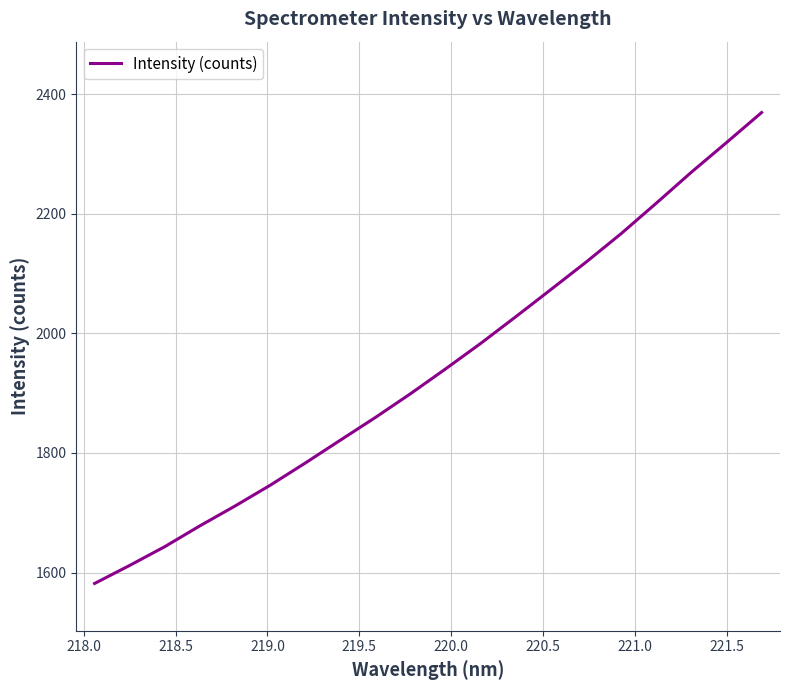

What is the difference between the maximum and minimum values?

787.3